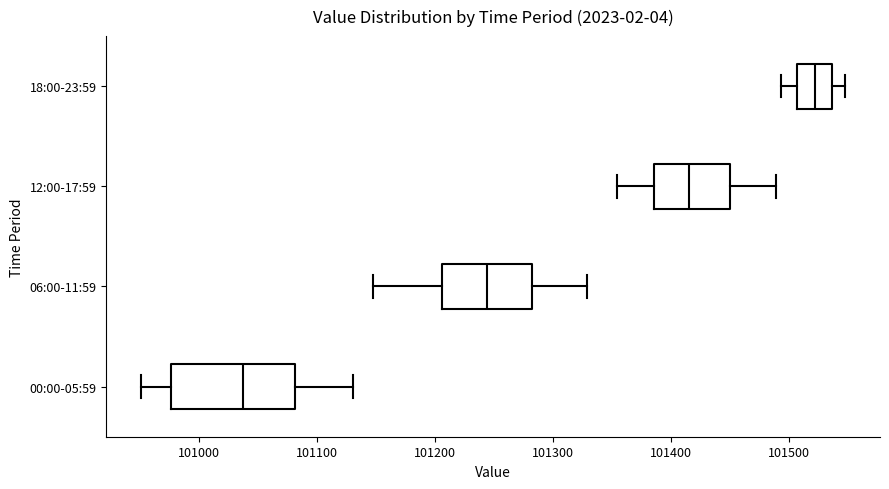

Where is the right edge of the box for 00:00-05:59 on the x-axis? The values are not printed on the chart, so give them approximately, as read against the axis.

101080